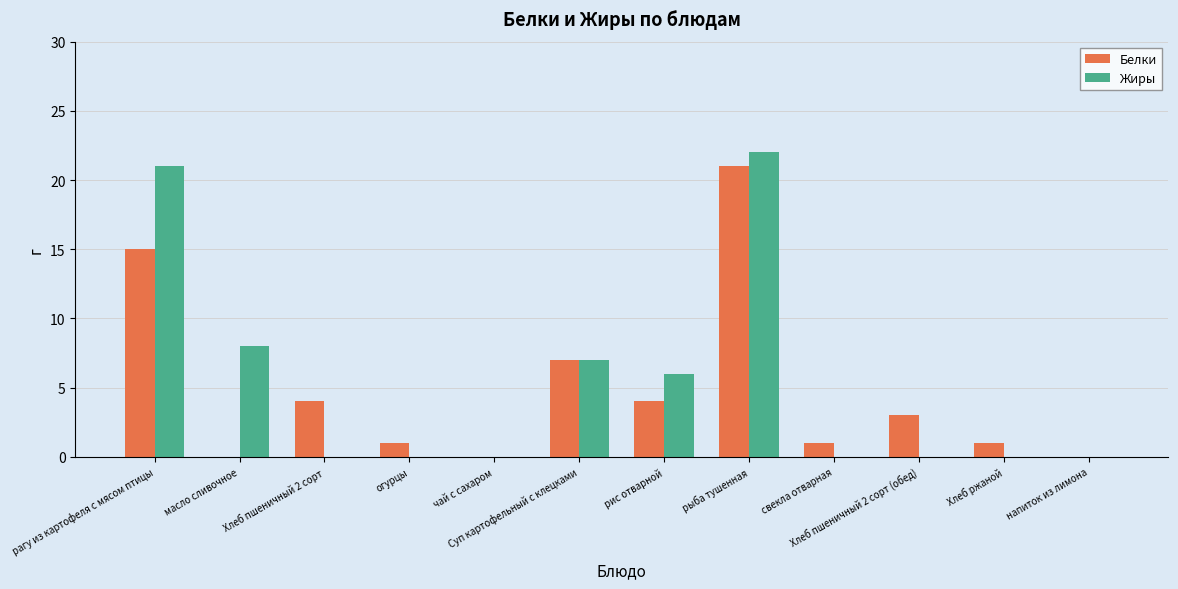

What is the sum of the Жиры values at рыба тушенная and Хлеб пшеничный 2 сорт (обед)?

22